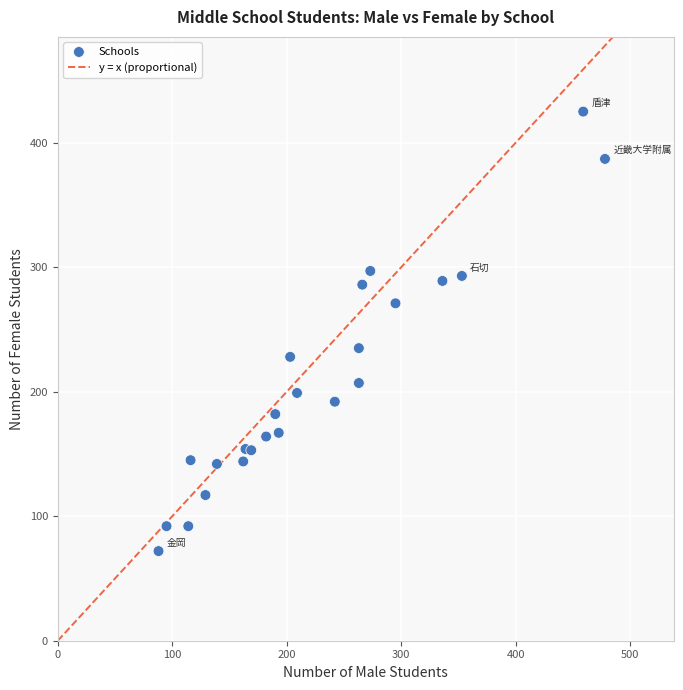

What Y value in the scatter plot is closest to 248?

235